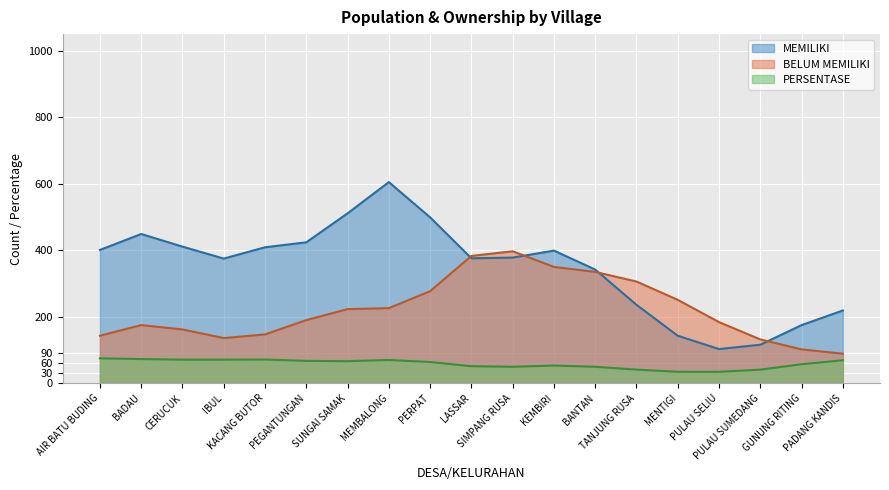

Is it true that BELUM MEMILIKI equals 190.5 at MENTIGI?

False